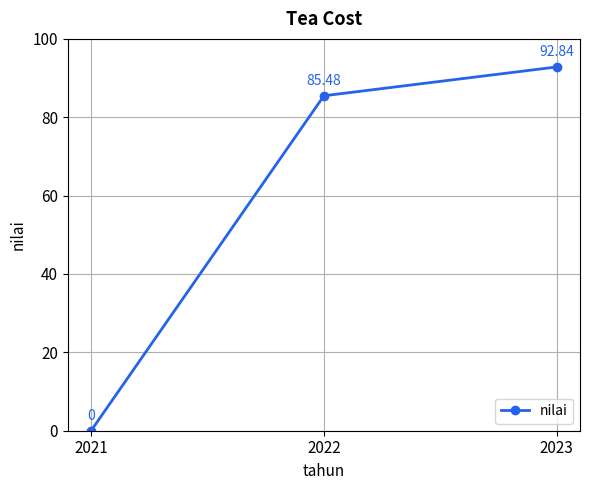

List the labels in order of value, smallest first.

2021, 2022, 2023